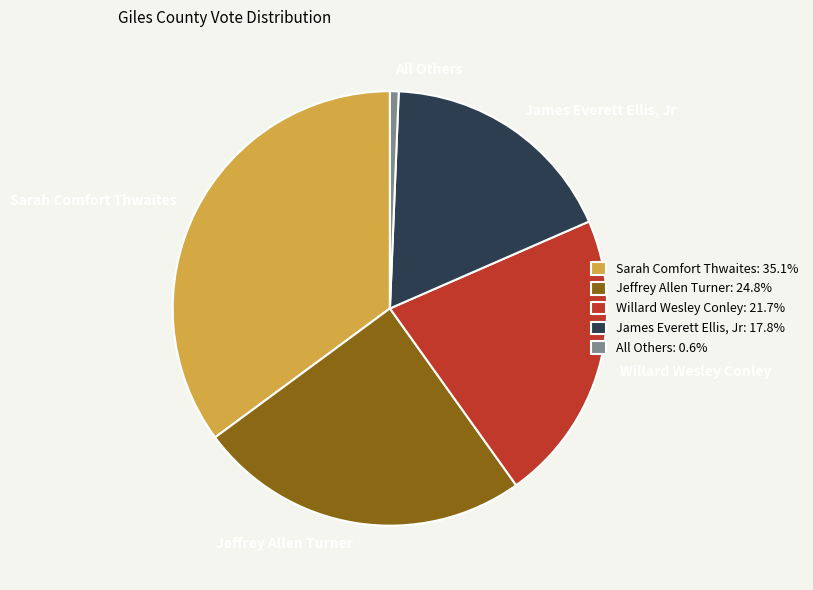

Approximately how many times larger is the value at Willard Wesley Conley compared to All Others?

33.5